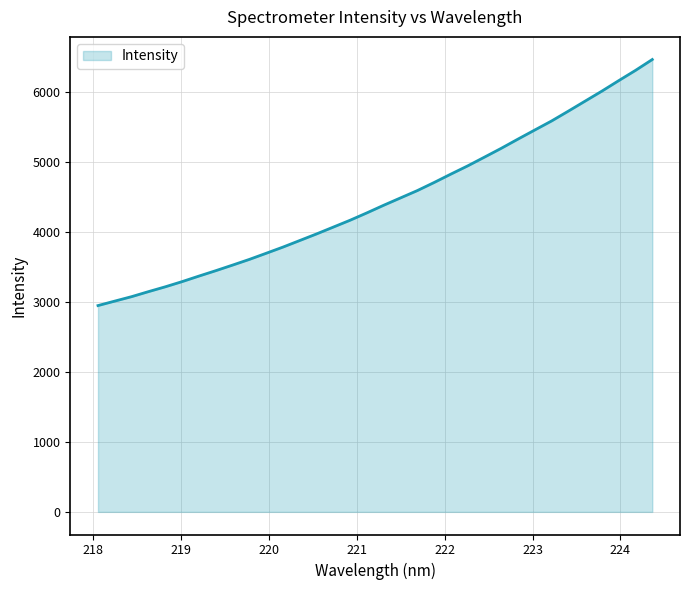

What is the smallest value displayed?

2946.7